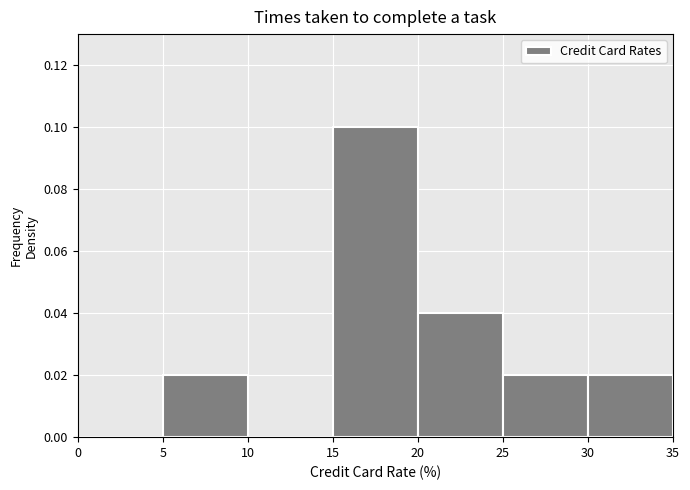

What is the height of the bar covering 25 to 30 on the x-axis? The values are not printed on the chart, so give them approximately, as read against the axis.

0.02